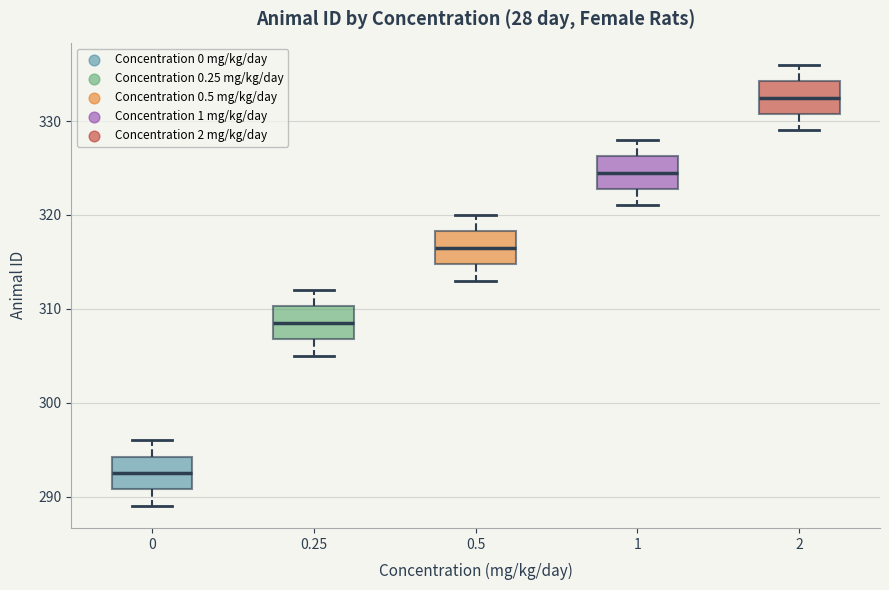

Reading left to right, transcribe this box plot: for each box, give where its median line is, the range the box spans, and where its two whiskers end, as read against the y-axis. The values are not printed on the chart, so give them approximately, as read against the axis.

0: median 293, box 291 to 294, whiskers 289 to 296
0.25: median 309, box 307 to 310, whiskers 305 to 312
0.5: median 317, box 315 to 318, whiskers 313 to 320
1: median 325, box 323 to 326, whiskers 321 to 328
2: median 333, box 331 to 334, whiskers 329 to 336